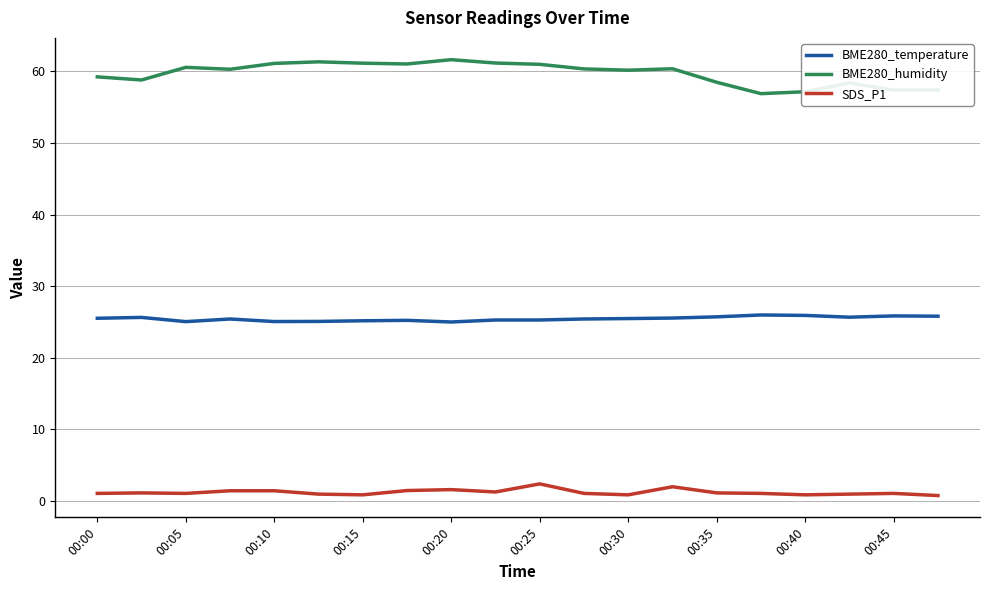

What is the difference between the maximum and second lowest values in the SDS_P1 series?

1.5